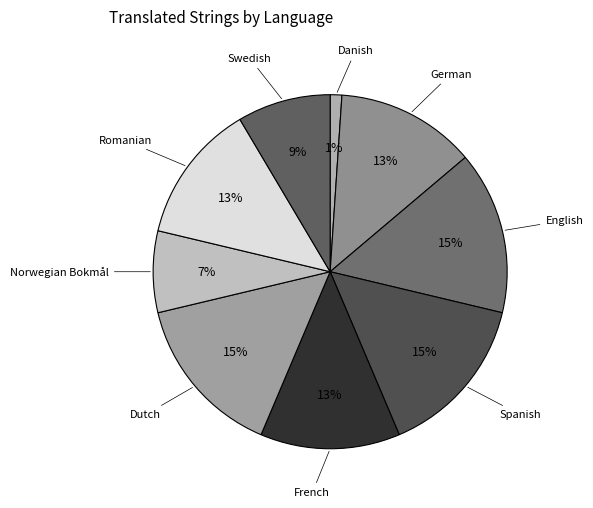

To the nearest percent, what is the average slice percentage?

11%